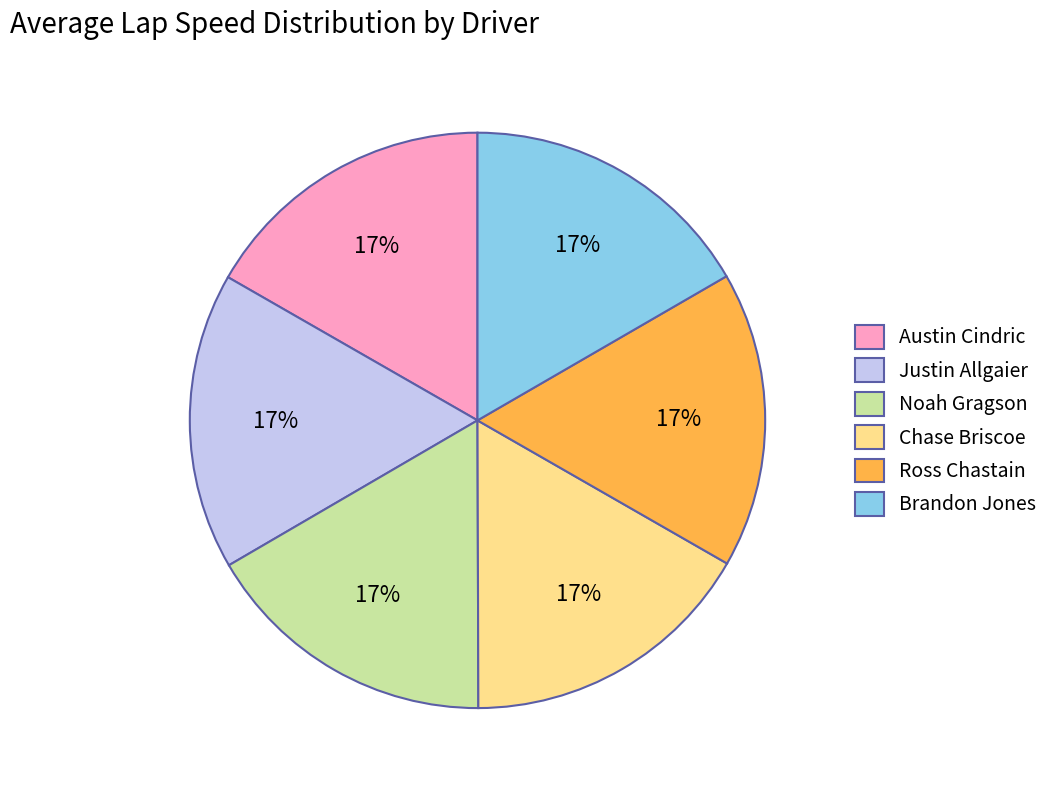

Combined, do Ross Chastain and Justin Allgaier account for over 50%?

No